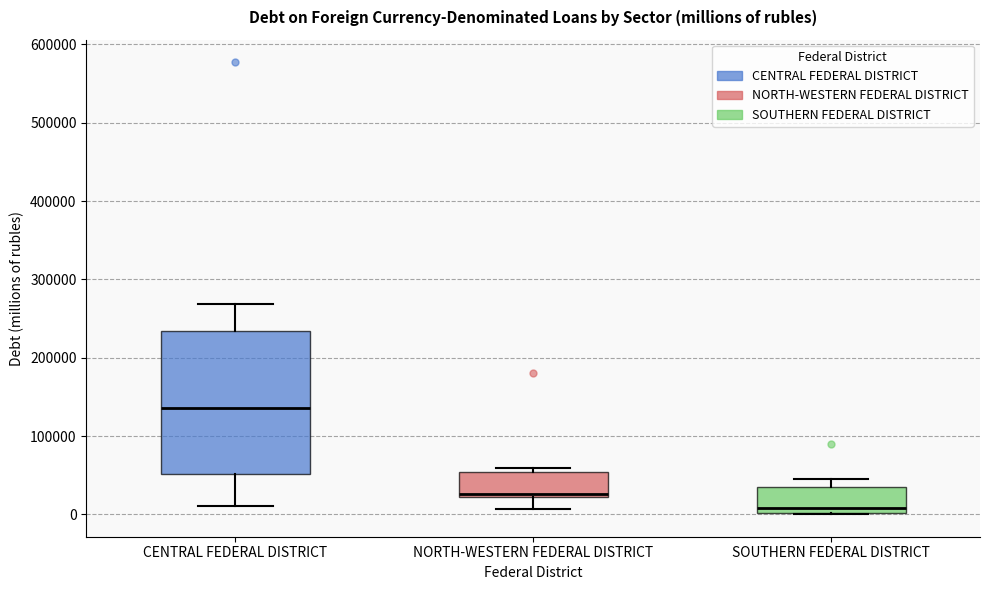

Reading left to right, transcribe this box plot: for each box, give where its median line is, the range the box spans, and where its two whiskers end, as read against the y-axis. The values are not printed on the chart, so give them approximately, as read against the axis.

CENTRAL FEDERAL DISTRICT: median 140000, box 50000 to 230000, whiskers 10000 to 270000
NORTH-WESTERN FEDERAL DISTRICT: median 30000, box 20000 to 50000, whiskers 10000 to 60000
SOUTHERN FEDERAL DISTRICT: median 10000, box 0 to 30000, whiskers 0 to 40000